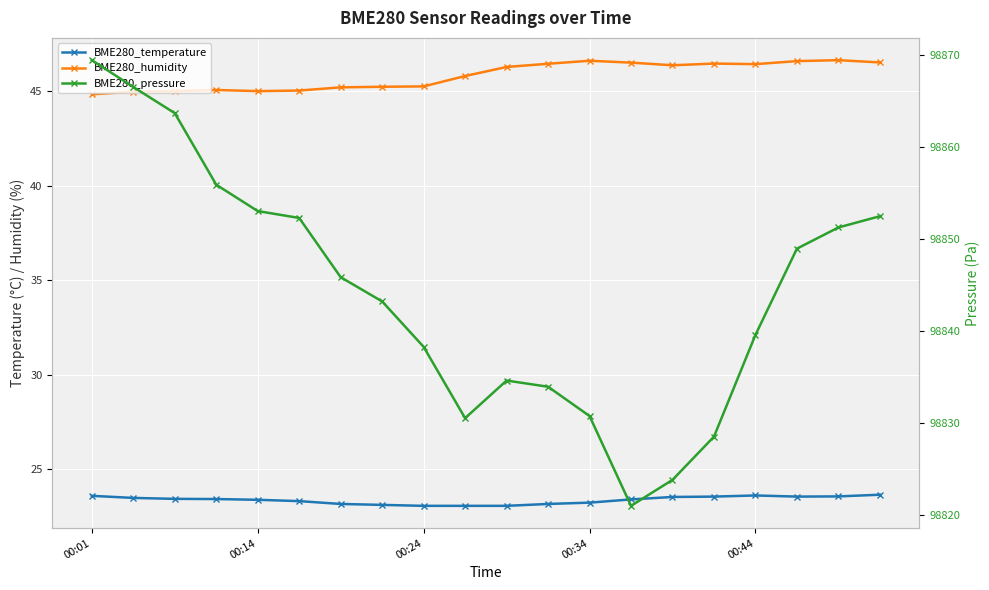

Which label corresponds to the largest value in the chart?

00:01